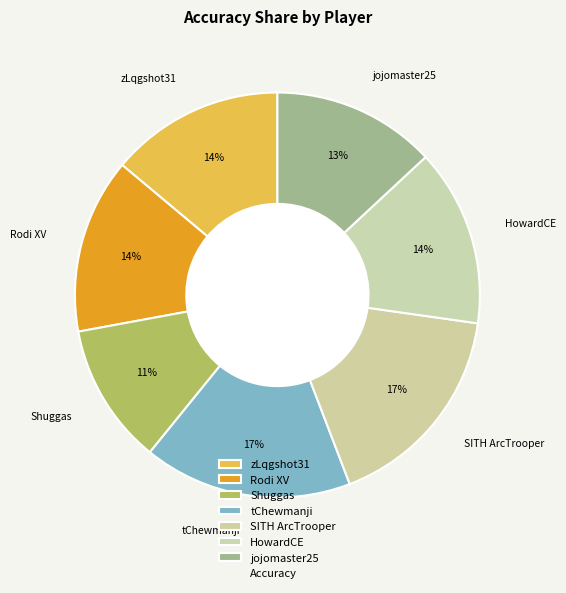

Which has a higher value, zLqgshot31 or jojomaster25?

zLqgshot31